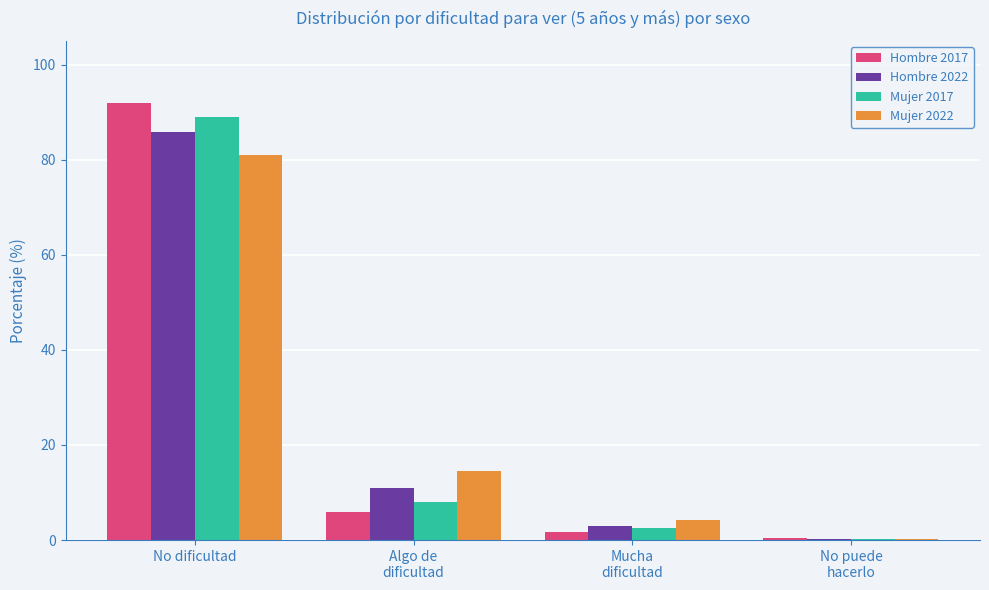

What is the total value across all series at No dificultad?

347.5